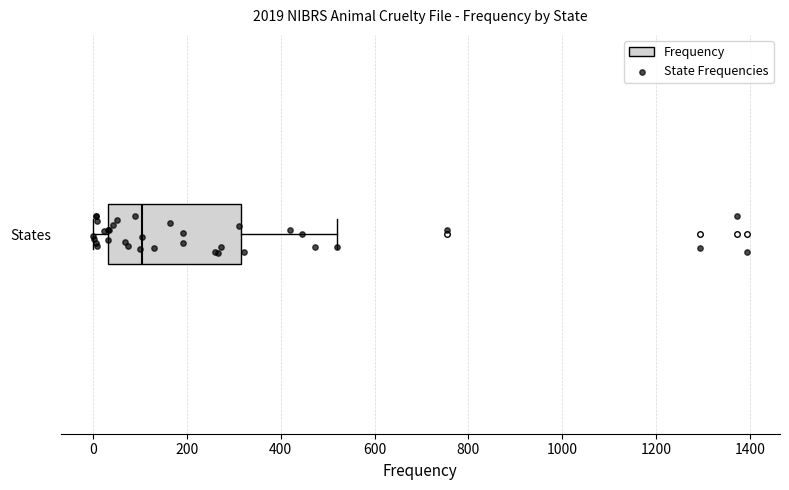

Transcribe this box plot: give where the median line is, the range the box spans, and where the two whiskers end, as read against the x-axis. The values are not printed on the chart, so give them approximately, as read against the axis.

median 100, box 40 to 320, whiskers 0 to 520